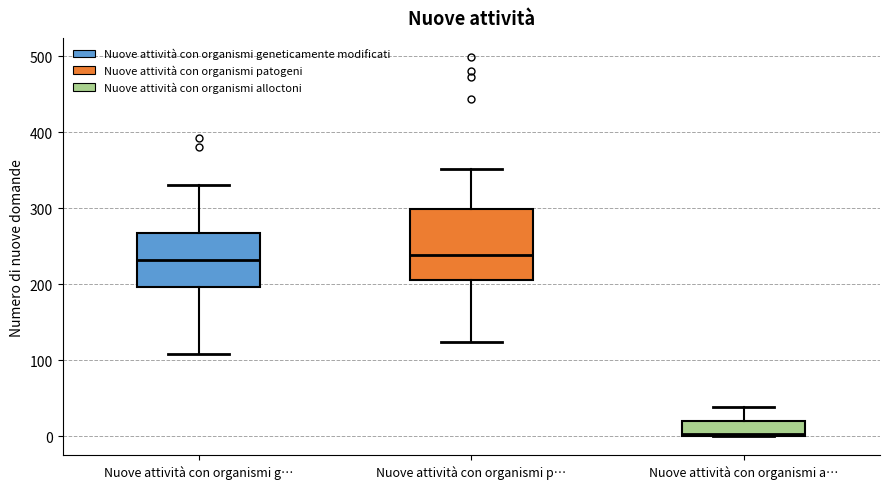

Where is the upper edge of the box for Nuove attività con organismi p… on the y-axis? The values are not printed on the chart, so give them approximately, as read against the axis.

300